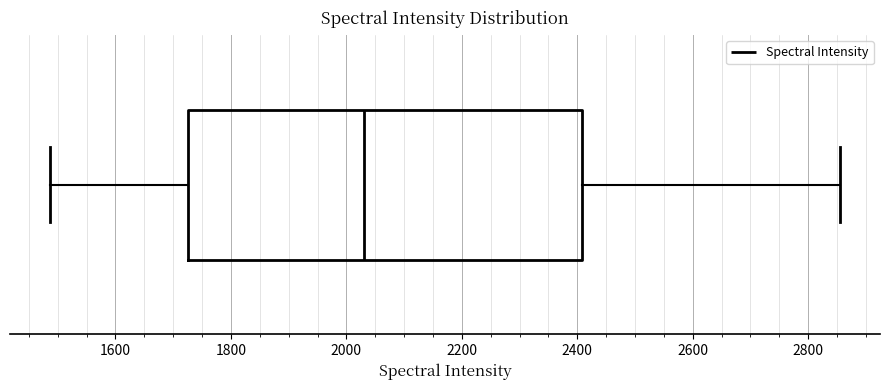

Transcribe this box plot: give where the median line is, the range the box spans, and where the two whiskers end, as read against the x-axis. The values are not printed on the chart, so give them approximately, as read against the axis.

median 2020, box 1720 to 2400, whiskers 1480 to 2860